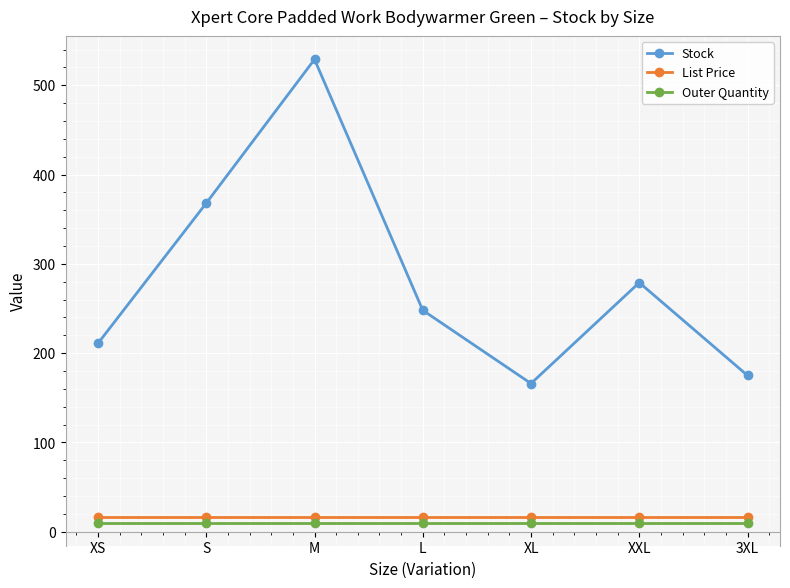

What is the smallest value displayed?

10.0